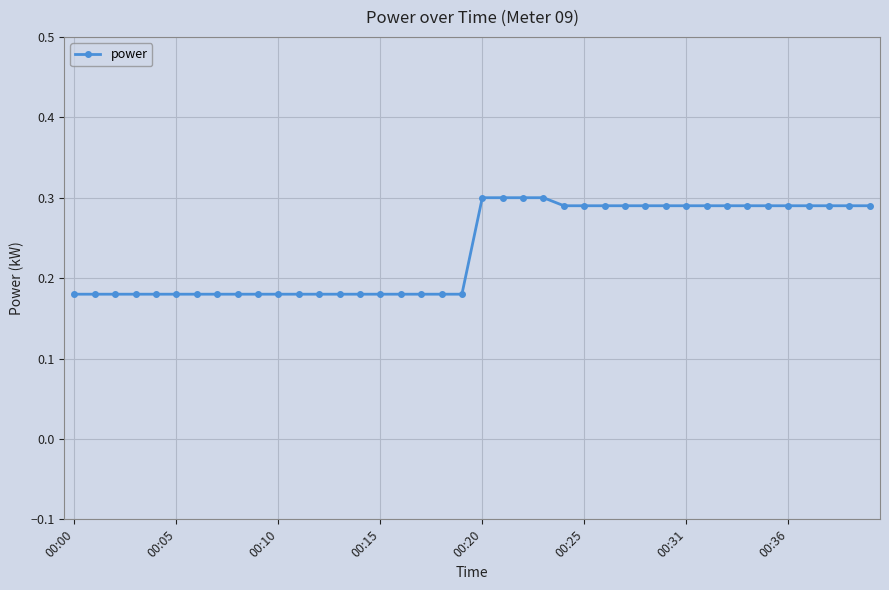

How many values are between 0 and 1?

40